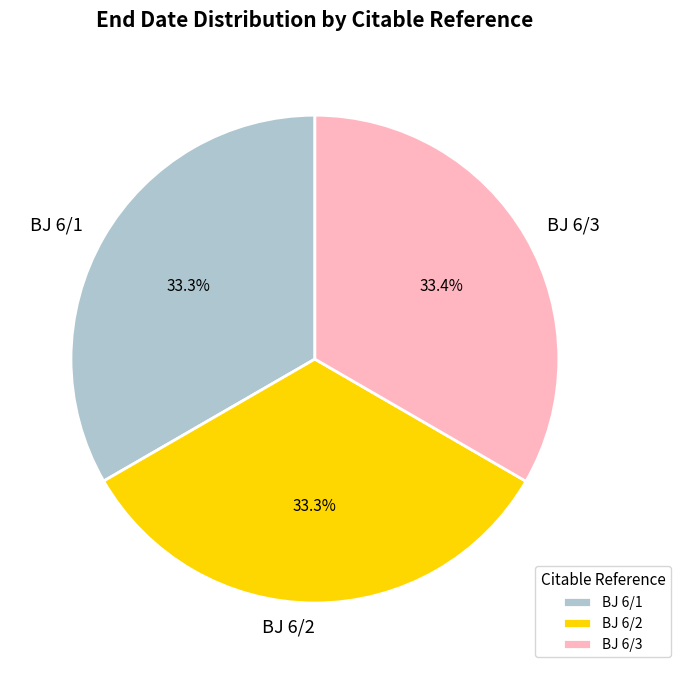

To the nearest percent, what percentage of the pie is BJ 6/1?

33%